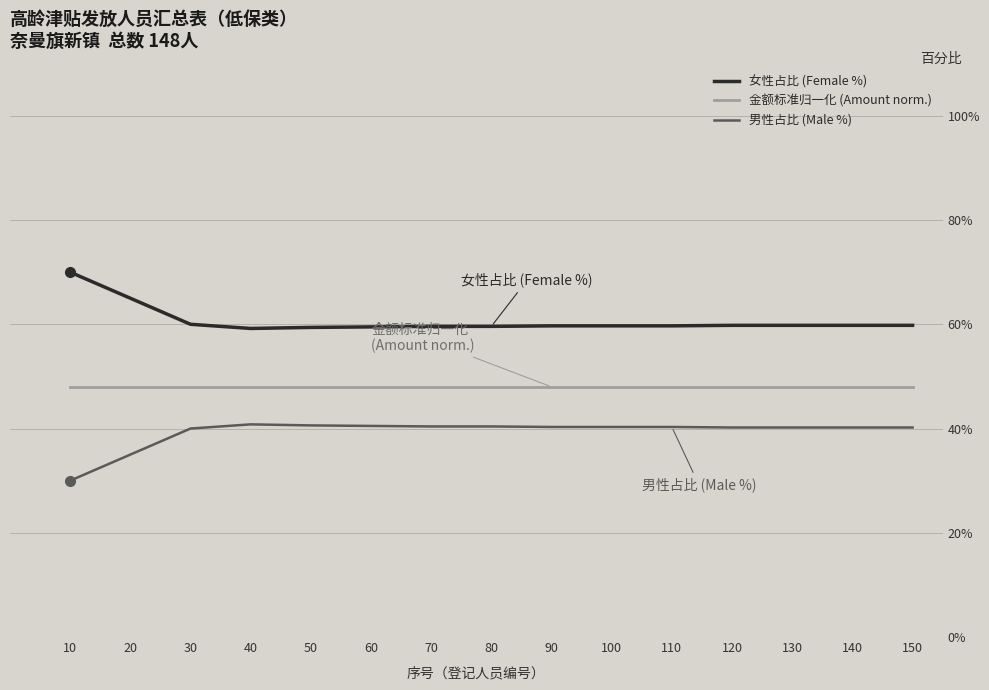

What is the lowest value of the 男性占比 (Male %) series?

30.0